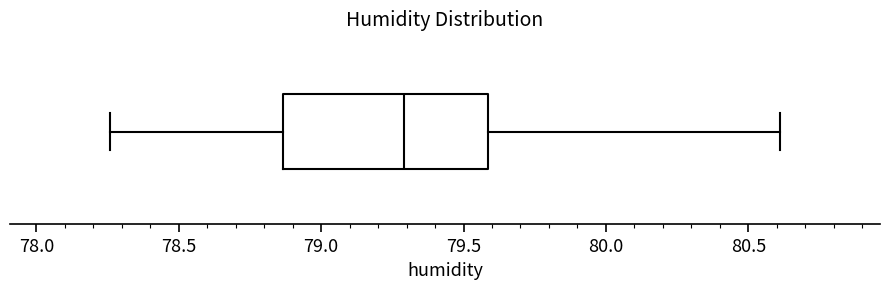

Read this box plot against the x-axis: the position of the median line, the range covered by the box, and the ends of both whiskers. The values are not printed on the chart, so give them approximately, as read against the axis.

median 79.30, box 78.85 to 79.60, whiskers 78.25 to 80.60